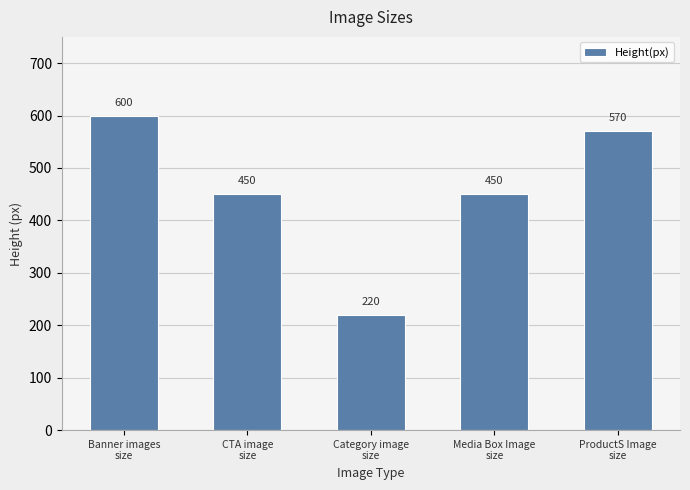

Reading right to left, transcribe all the data shown in this chart.

ProductS Image
size=570	Media Box Image
size=450	Category image
size=220	CTA image
size=450	Banner images
size=600